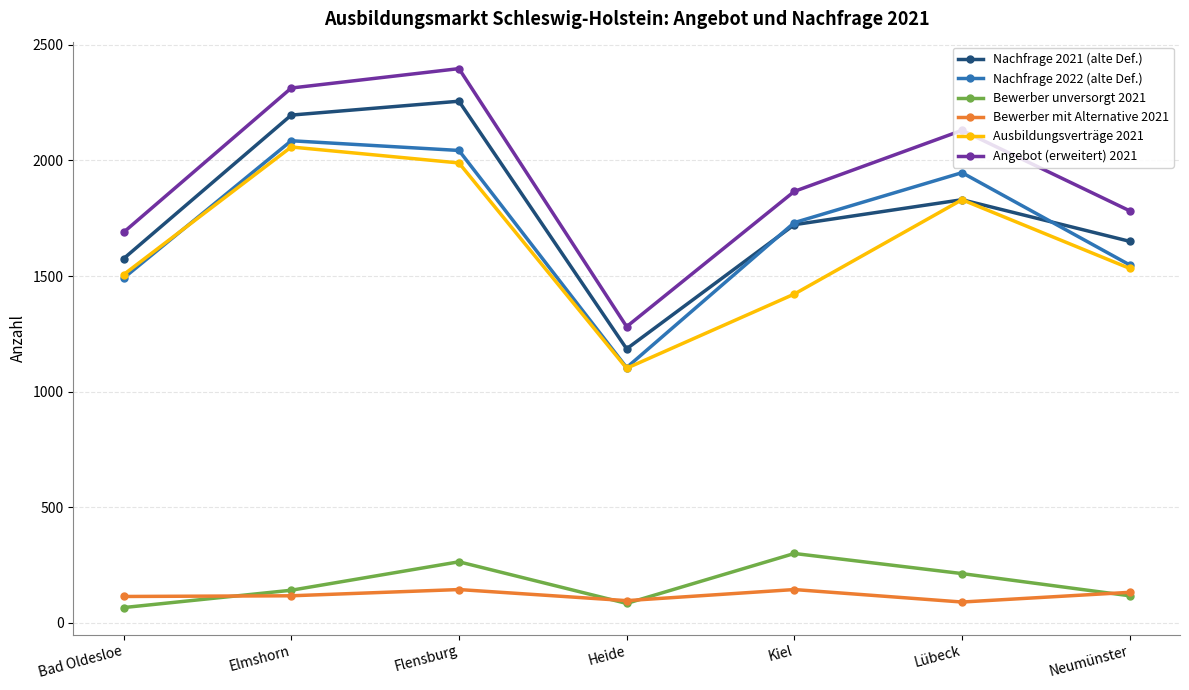

What is the label of the 1st point from the left?

Bad Oldesloe